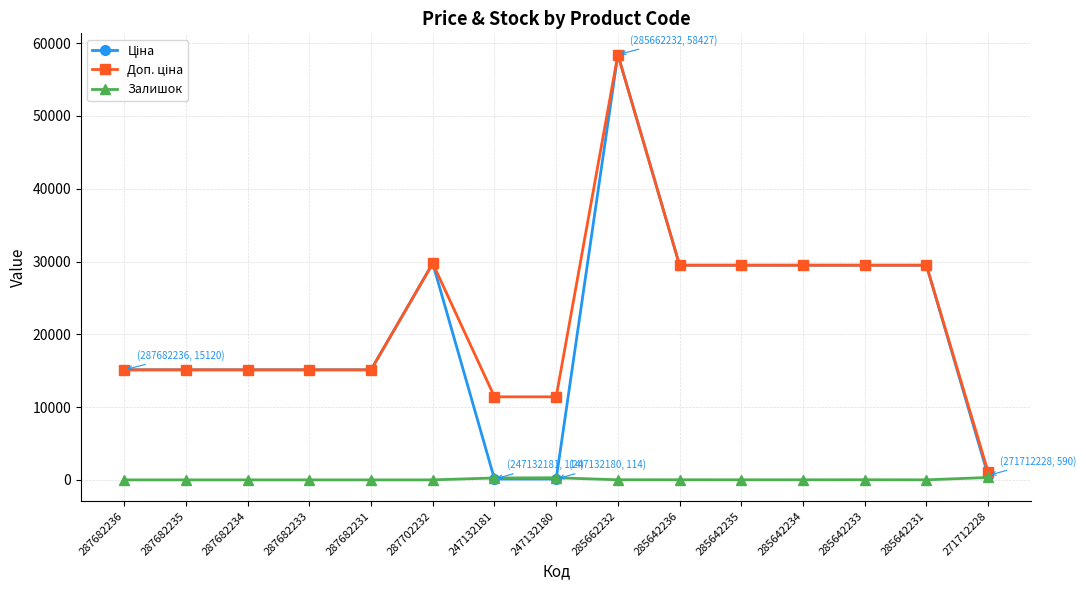

What is the greatest value displayed?

58426.5